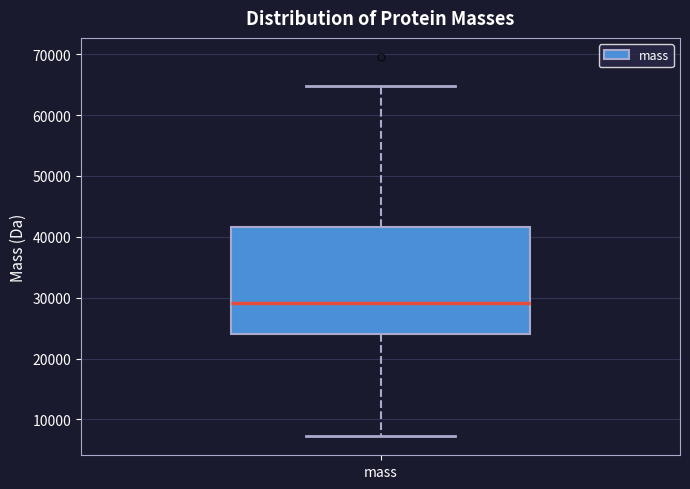

Where is the upper edge of the box for mass on the y-axis? The values are not printed on the chart, so give them approximately, as read against the axis.

42000